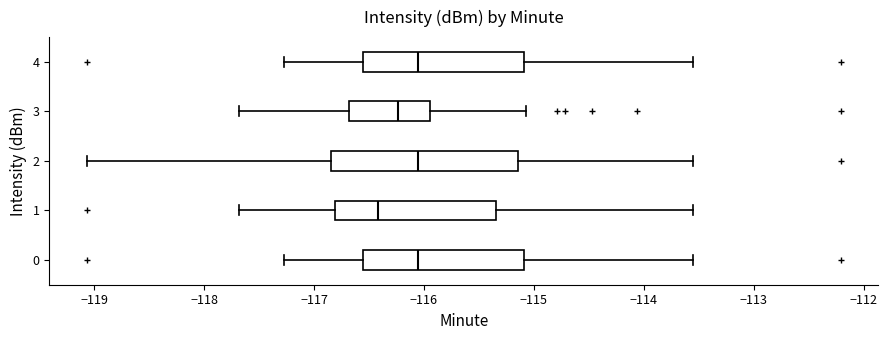

Reading bottom to top, read every box against the x-axis: the position of its median line, the range the box covers, and the ends of its whiskers. The values are not printed on the chart, so give them approximately, as read against the axis.

0: median -116.1, box -116.6 to -115.1, whiskers -117.3 to -113.5
1: median -116.4, box -116.8 to -115.3, whiskers -117.7 to -113.5
2: median -116.1, box -116.8 to -115.1, whiskers -119.1 to -113.5
3: median -116.2, box -116.7 to -115.9, whiskers -117.7 to -115.1
4: median -116.1, box -116.6 to -115.1, whiskers -117.3 to -113.5